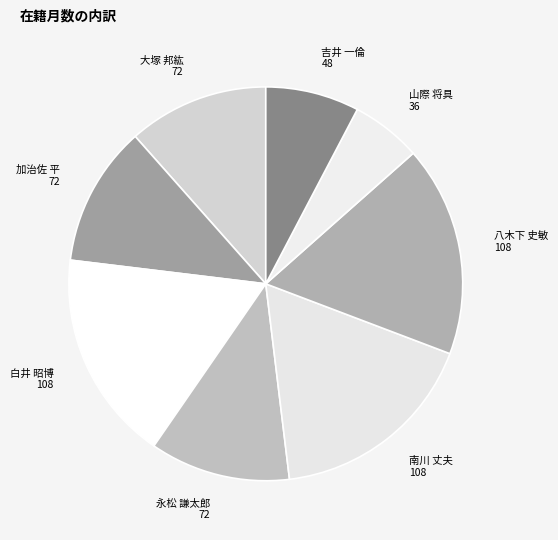

Is the sum of 山際 将具 and 白井 昭博 greater than half?

No